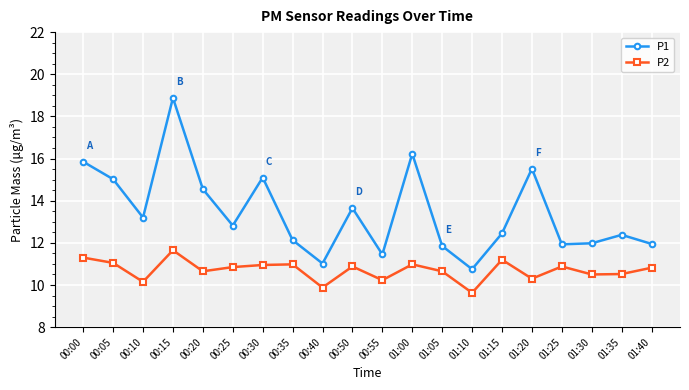

In P1, how many points are lower than both neighbors (excluding endpoints)?

6